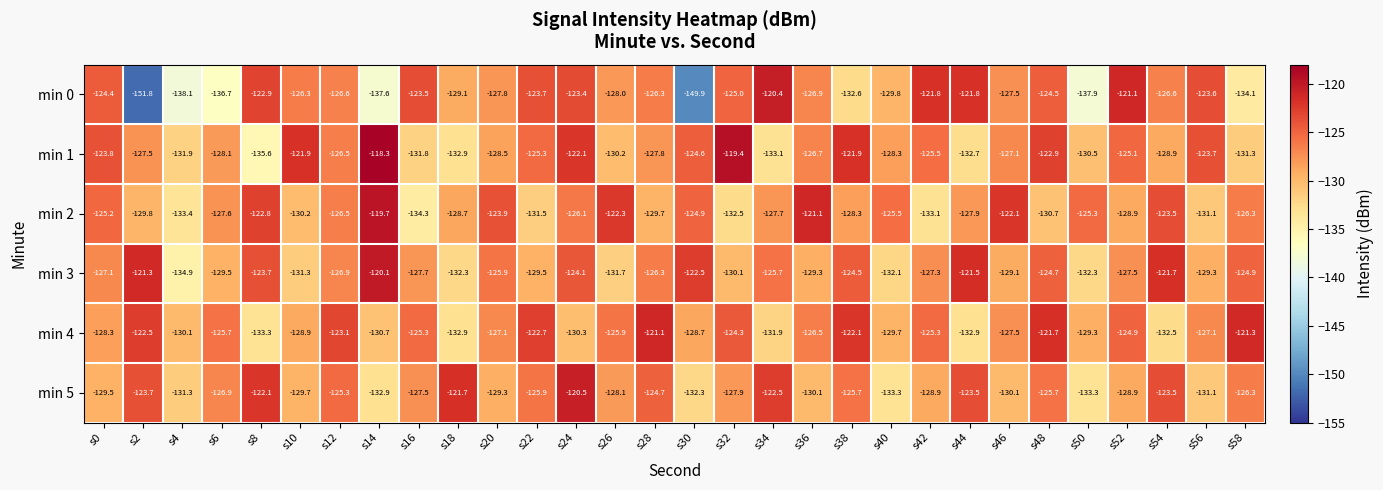

What is the sum of the min 5 values at s48 and s20?

-255.0